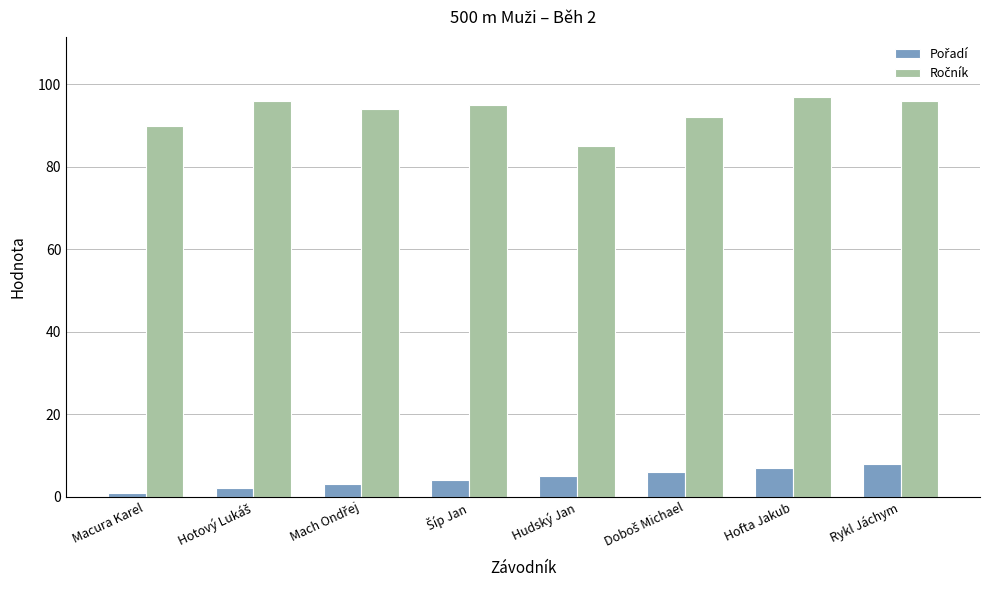

What is the total value across all series at Hudský Jan?

90